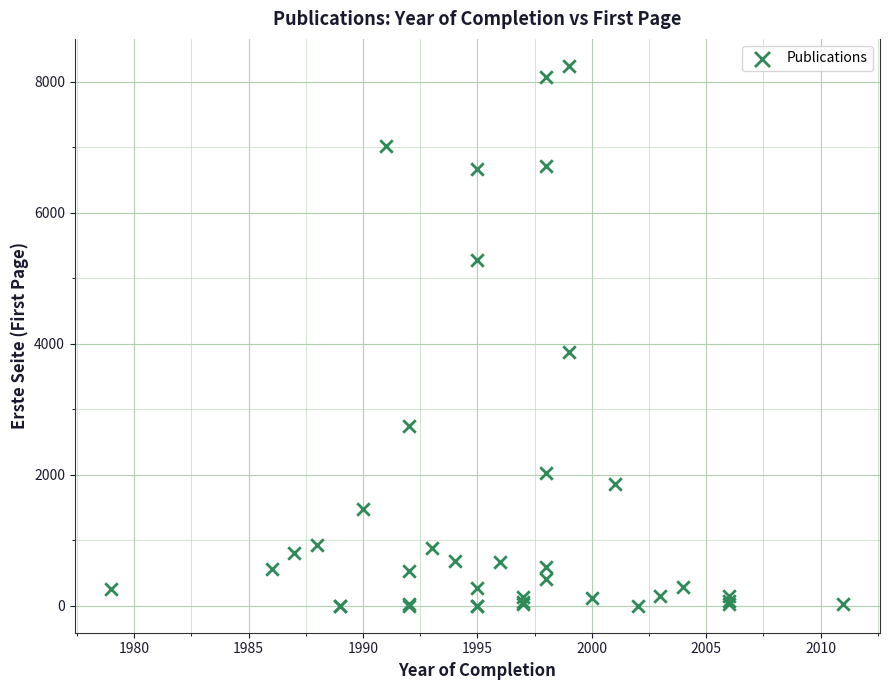

What Y value in the scatter plot is closest to 4121?

3877